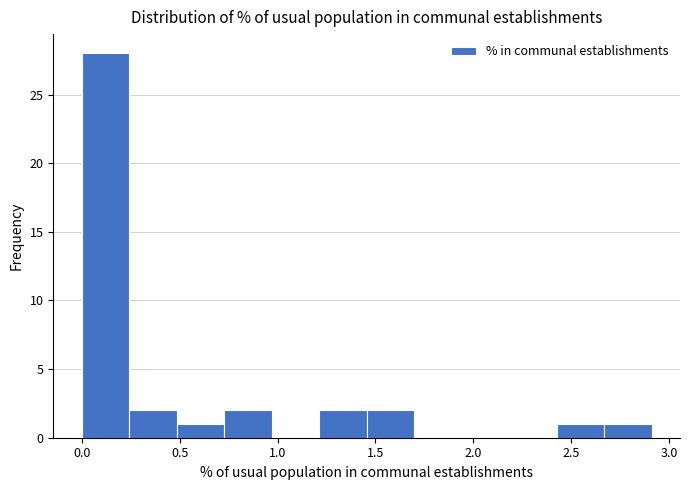

Which range on the x-axis has the tallest bar?

0.00 to 0.25